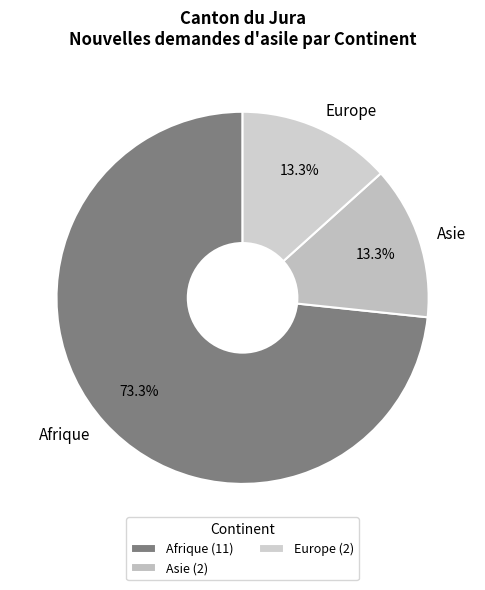

Count the number of slices in the pie.

3